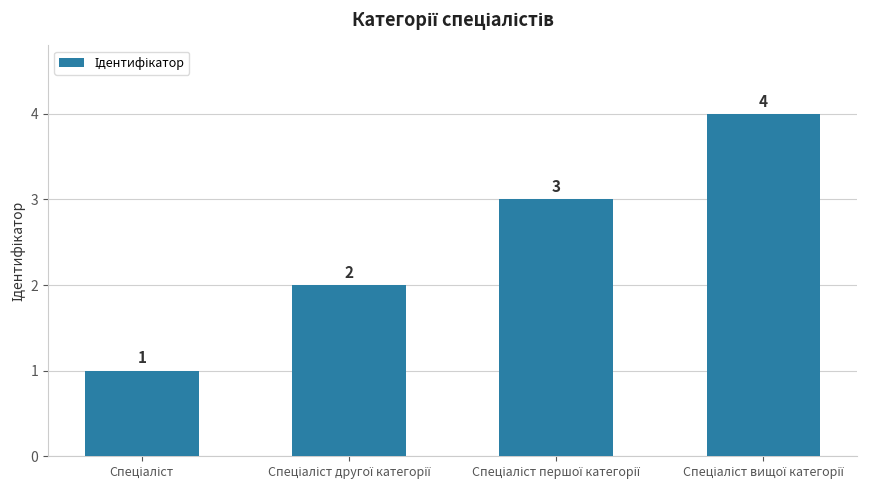

What is the smallest value displayed?

1